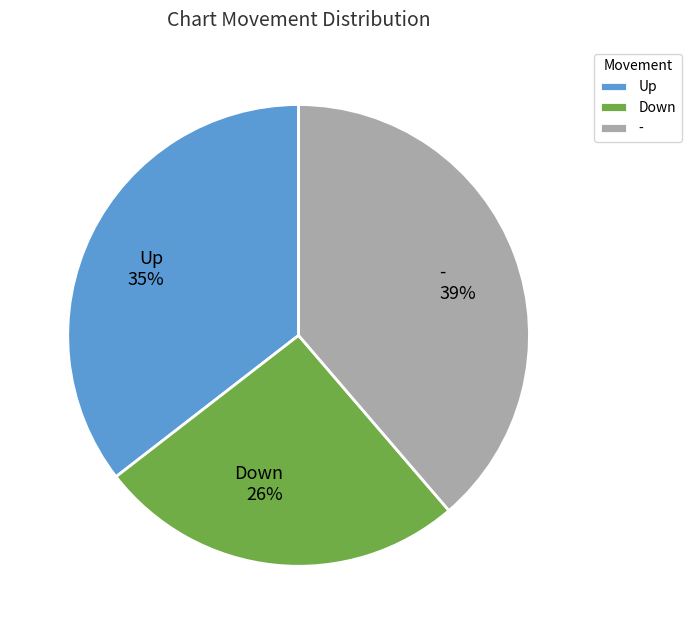

To the nearest percent, what portion does Up represent?

35%